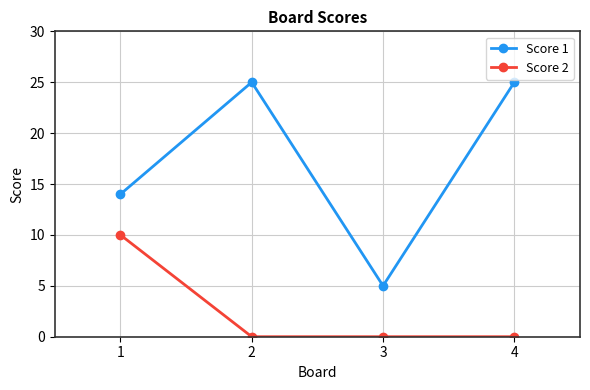

Which series has the largest total across all categories?

Score 1